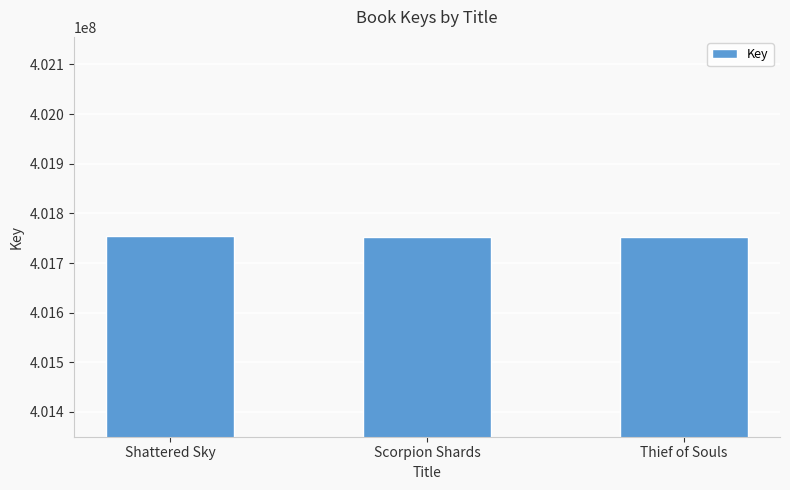

What is the smallest value displayed?

401751858